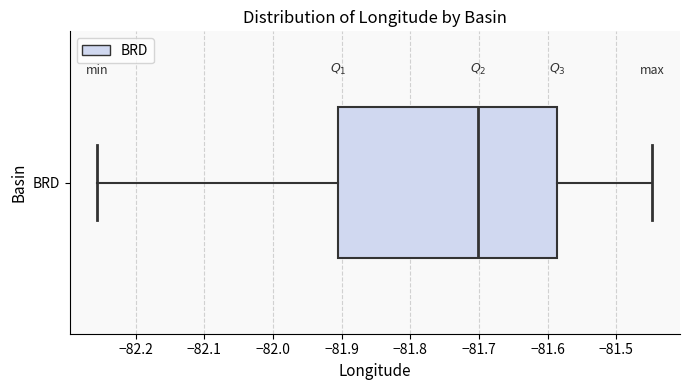

Transcribe this box plot: give where the median line is, the range the box spans, and where the two whiskers end, as read against the x-axis. The values are not printed on the chart, so give them approximately, as read against the axis.

median -81.70, box -81.91 to -81.59, whiskers -82.26 to -81.45